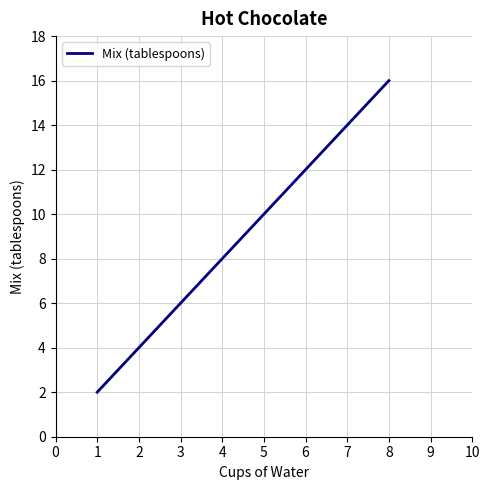

True or false: the data has more than 0 interior local peaks.

False